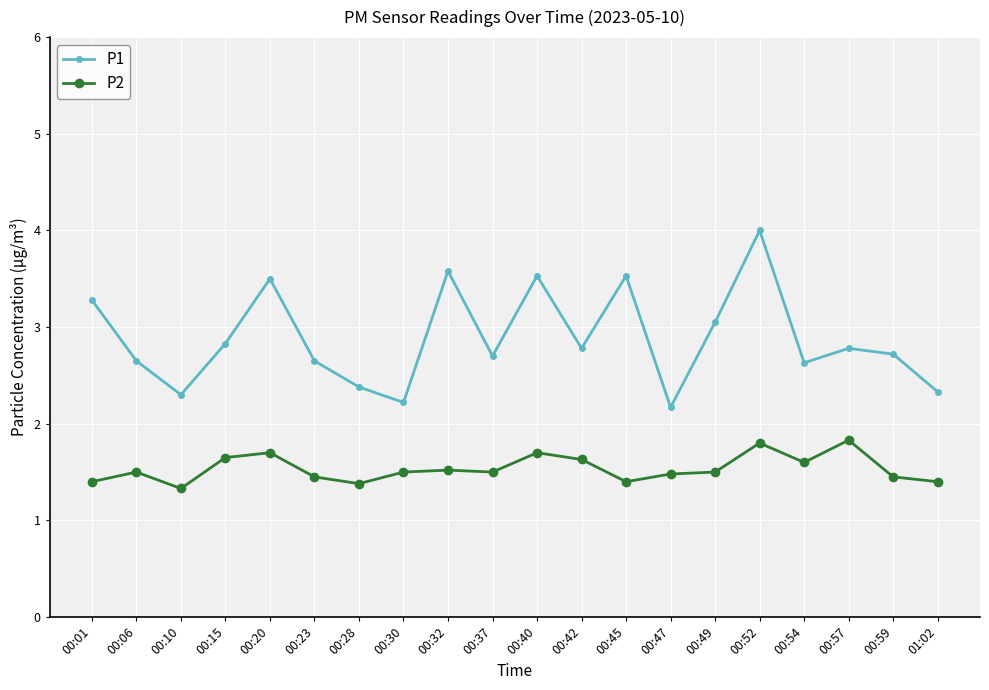

What is the average value of the P1 series?

2.9